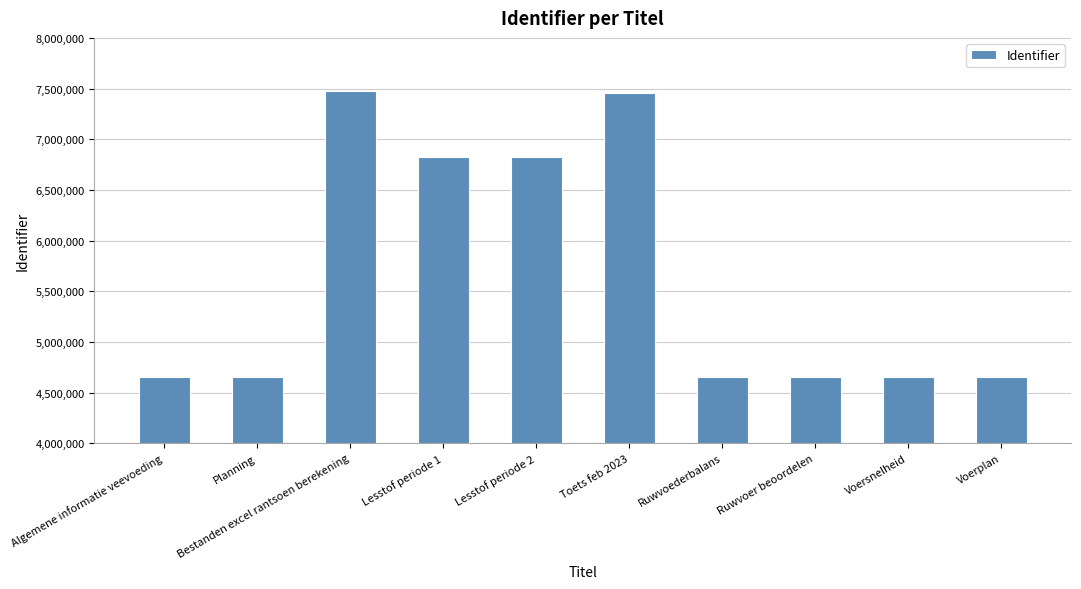

The value at Algemene informatie veevoeding is 4648545. True or false?

True